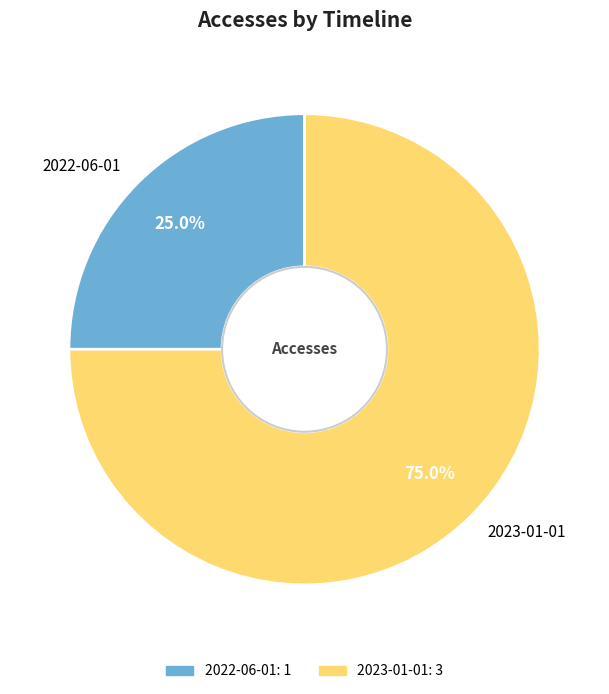

What is the largest slice in the pie chart?

2023-01-01